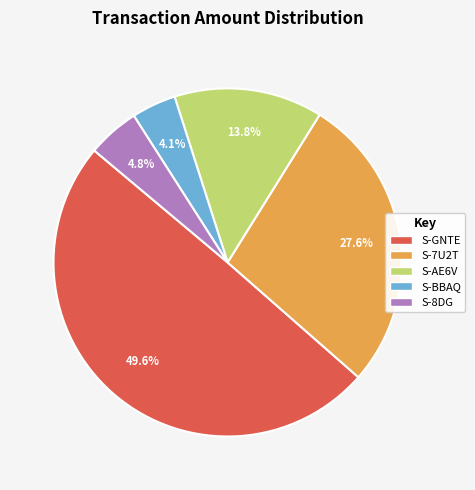

How many segments does this pie chart have?

5